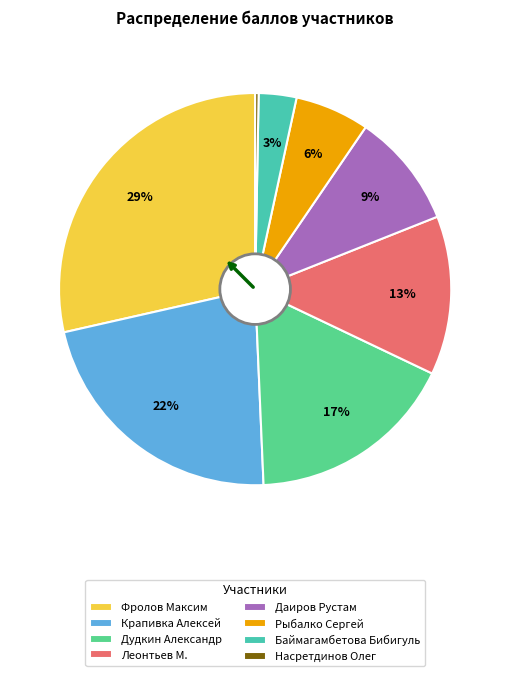

True or false: Насретдинов Олег accounts for 0% of the total.

True